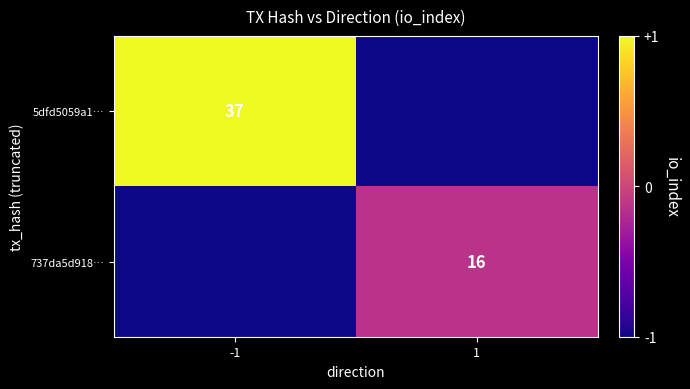

True or false: 737da5d918… has a value of 16 at 1.

True